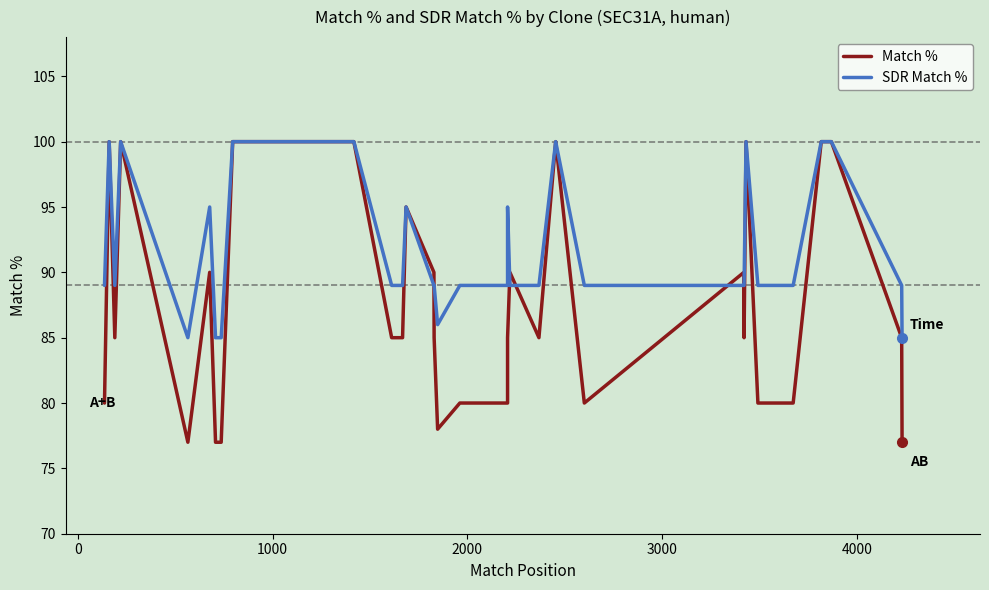

Count the number of categories in the chart.

38